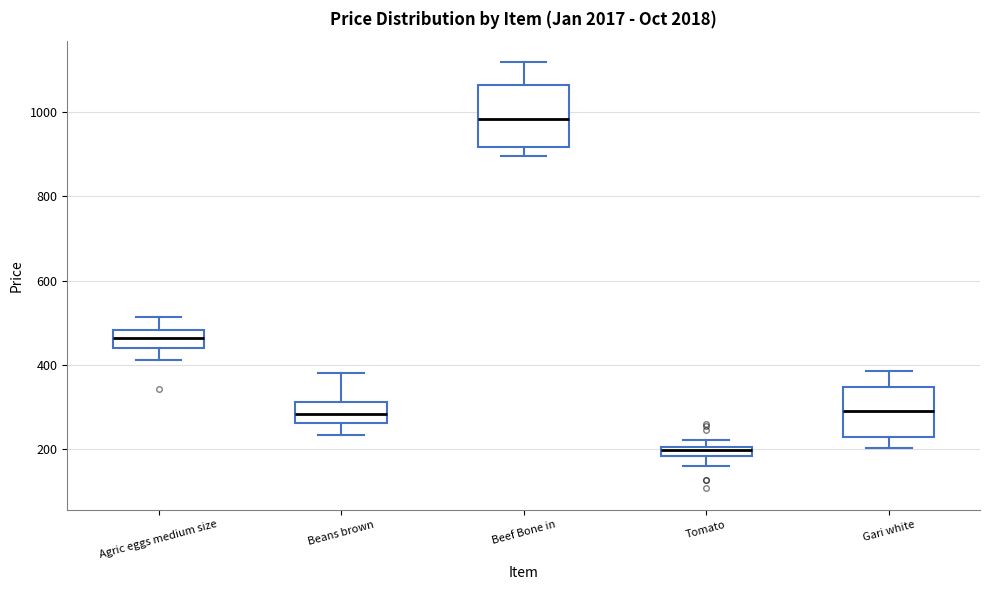

Which box is the tallest, from its lower edge to its upper edge?

Beef Bone in